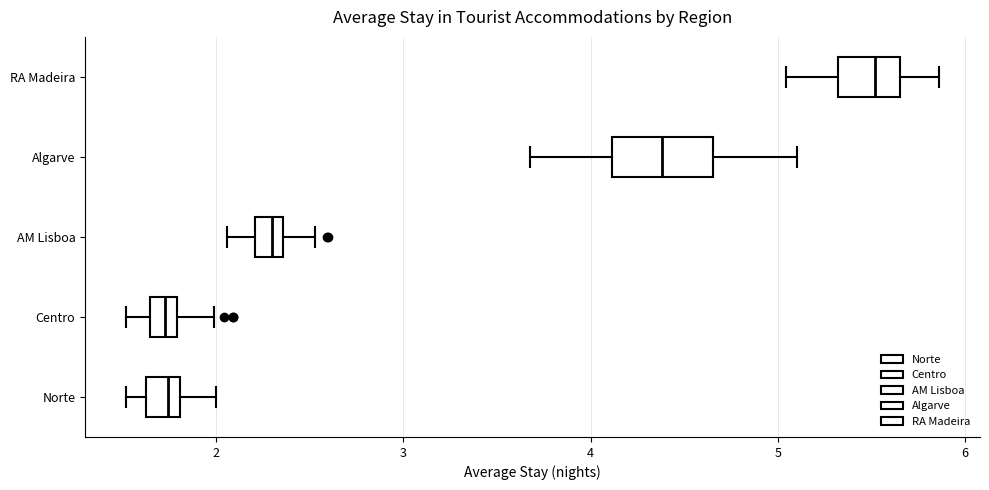

Comparing the boxes themselves (not the whiskers), which one is the widest?

Algarve